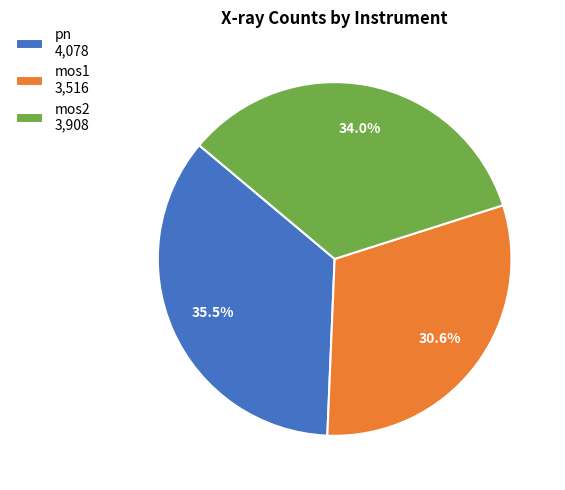

Does any single category account for the majority?

No